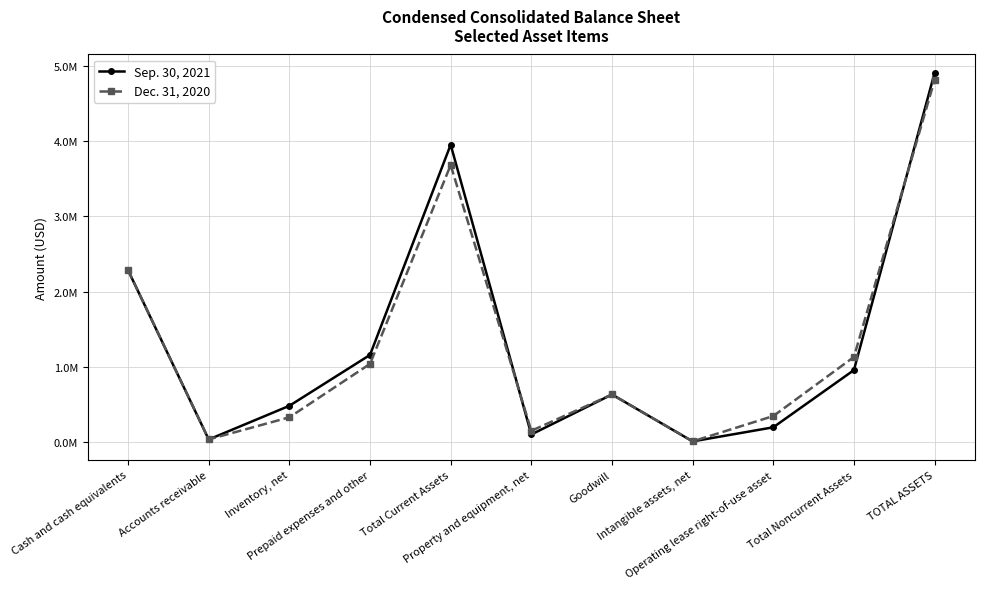

Reading left to right, extract all data points from this chart.

Sep. 30, 2021: 2283879	32245	480354	1157119	3953597	98967	631064	6792	194353	955359	4908956
Dec. 31, 2020: 2284881	33480	327109	1037823	3683293	147732	631064	7227	343950	1129973	4813266